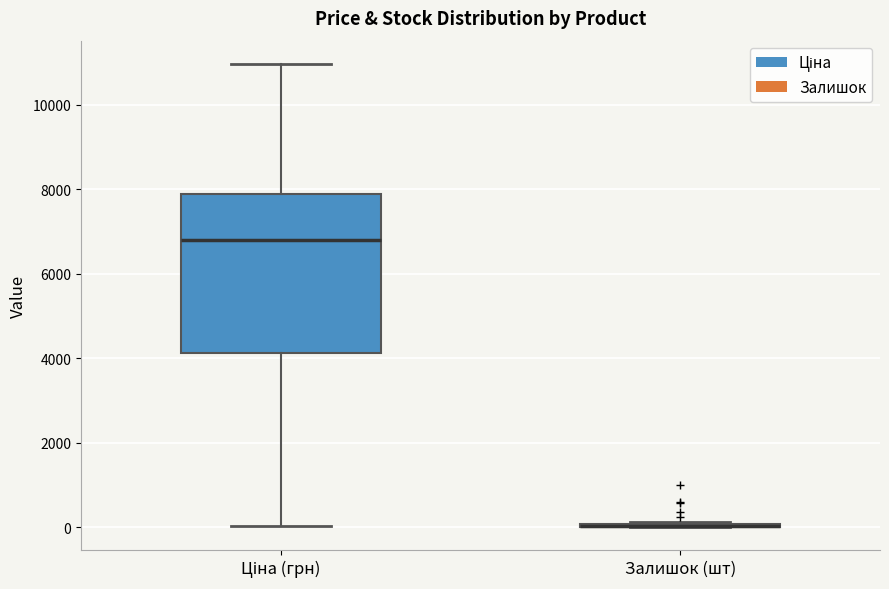

Where is the upper edge of the box for Ціна (грн) on the y-axis? The values are not printed on the chart, so give them approximately, as read against the axis.

7800